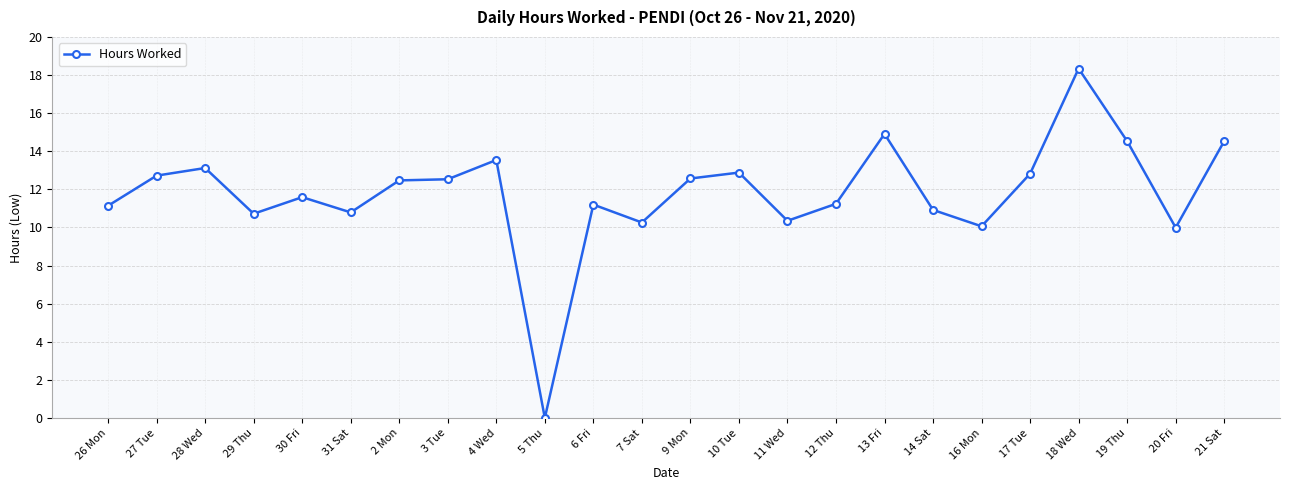

What is the approximate value at 20 Fri?

10.0